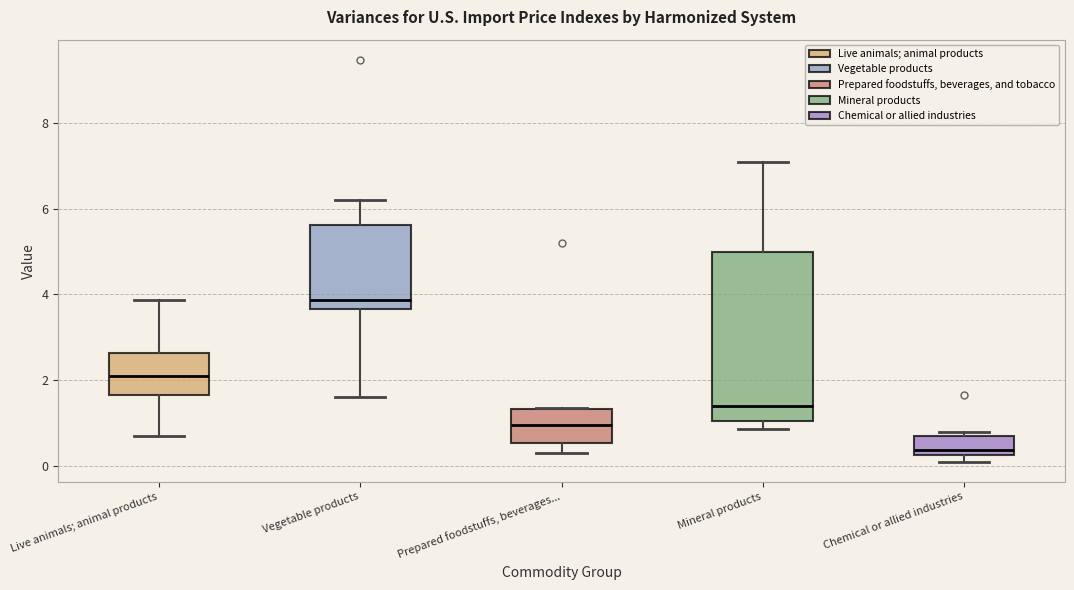

Reading left to right, read every box against the y-axis: the position of its median line, the range the box covers, and the ends of its whiskers. The values are not printed on the chart, so give them approximately, as read against the axis.

Live animals; animal products: median 2.2, box 1.6 to 2.6, whiskers 0.8 to 3.8
Vegetable products: median 3.8, box 3.6 to 5.6, whiskers 1.6 to 6.2
Prepared foodstuffs, beverages...: median 1.0, box 0.6 to 1.4, whiskers 0.2 to 1.4
Mineral products: median 1.4, box 1.0 to 5.0, whiskers 0.8 to 7.2
Chemical or allied industries: median 0.4, box 0.2 to 0.8, whiskers 0.2 (just below the box's lower edge) to 0.8 (just above the box's upper edge)